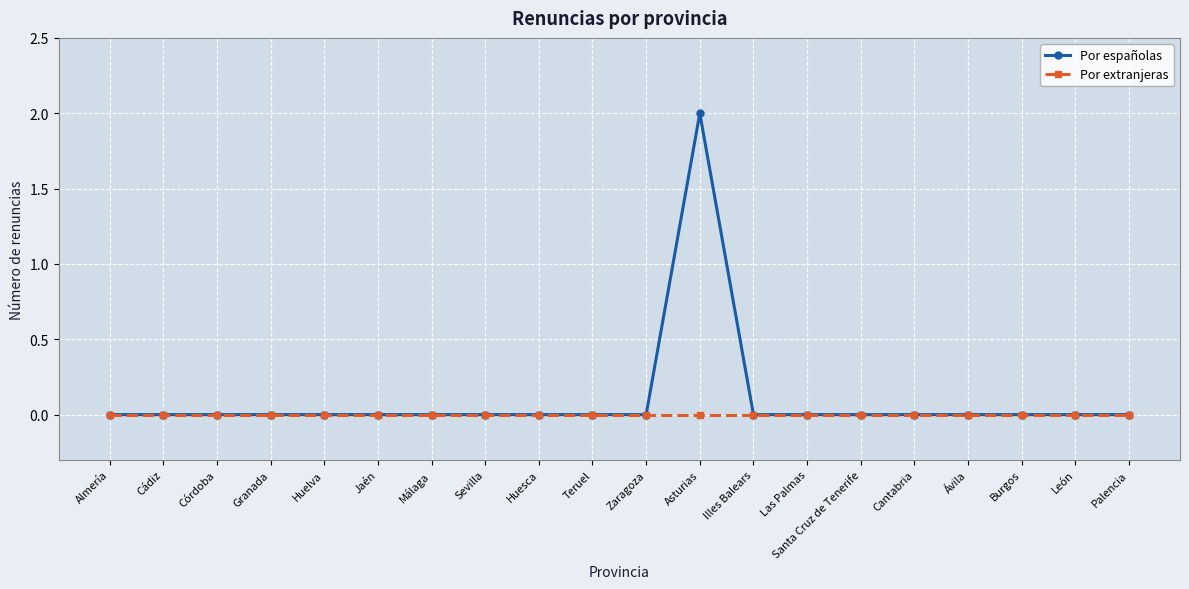

At which category is the sum across all series the highest?

Asturias